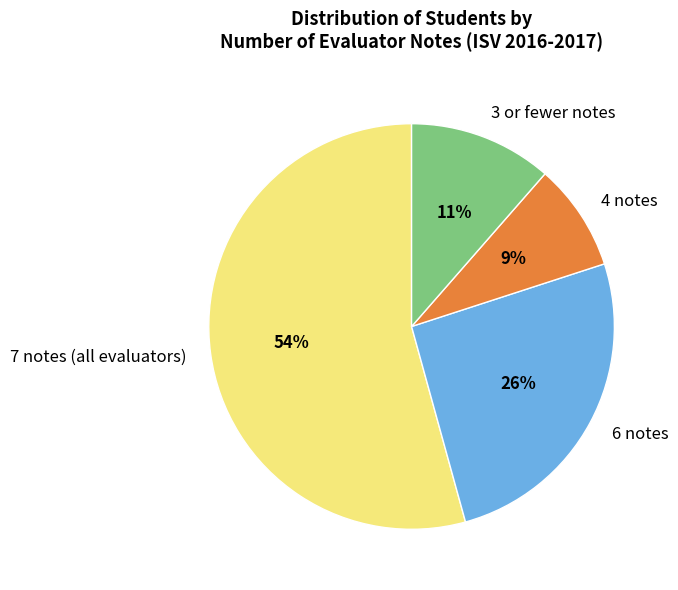

Is it true that 3 or fewer notes is 11% of the pie?

True